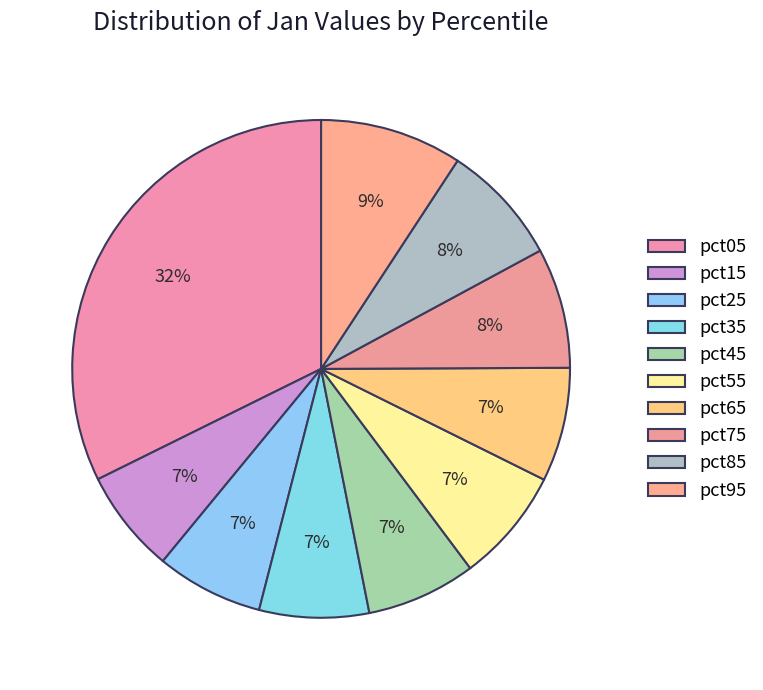

Is there a majority slice in this chart?

No